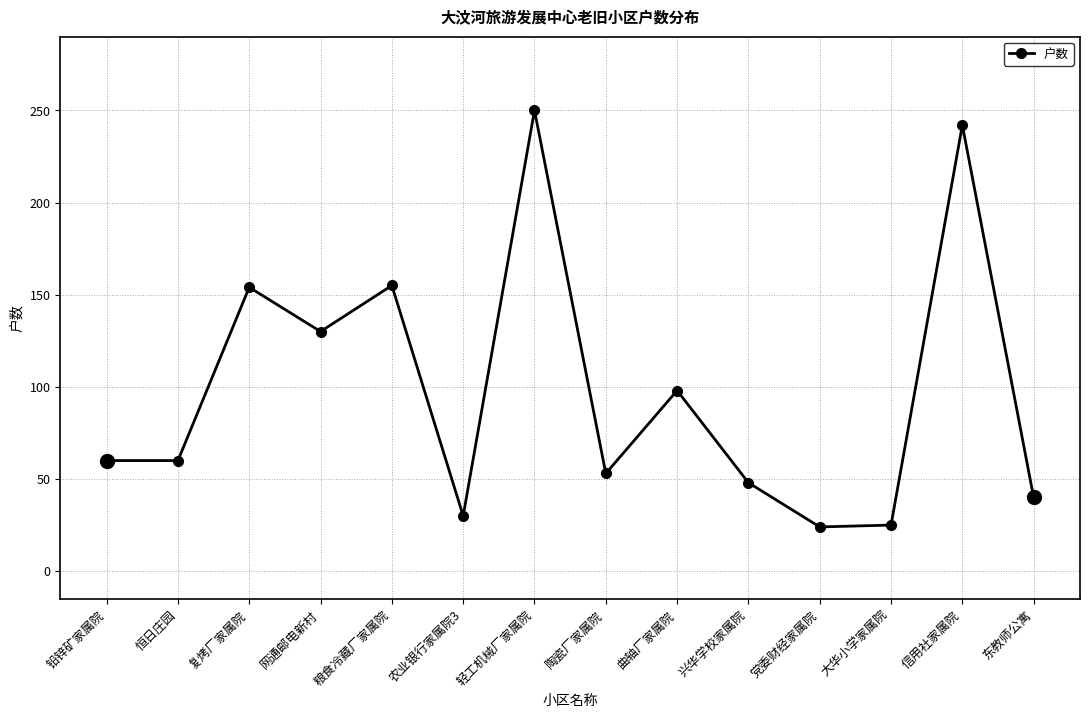

What is the label of the 13th point from the right?

恒日庄园